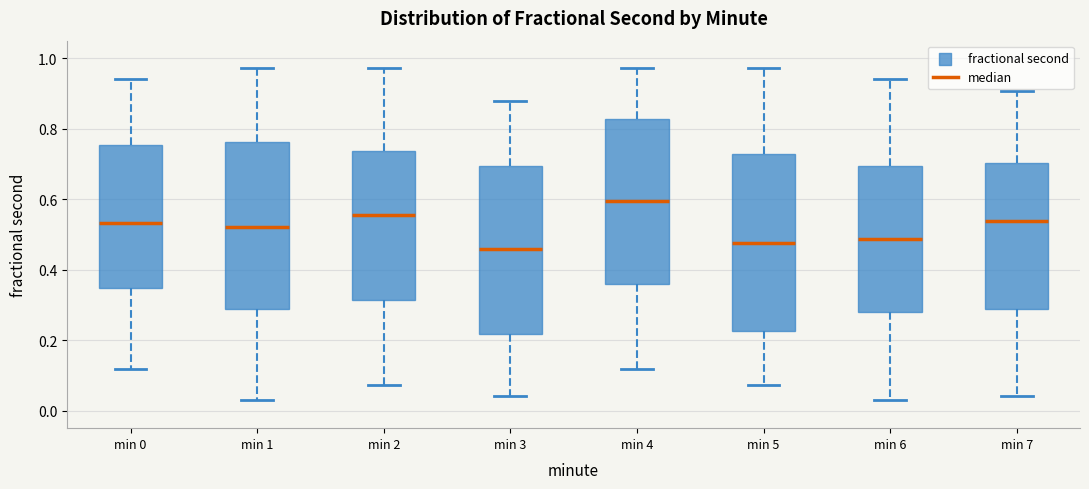

Where does the upper whisker of the box for min 1 end on the y-axis? The values are not printed on the chart, so give them approximately, as read against the axis.

0.98